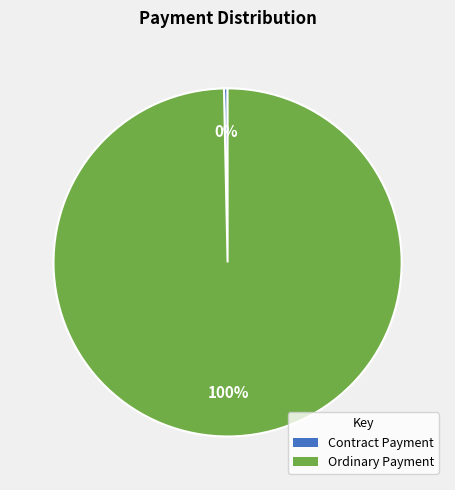

What is the smallest slice in the pie chart?

Contract Payment